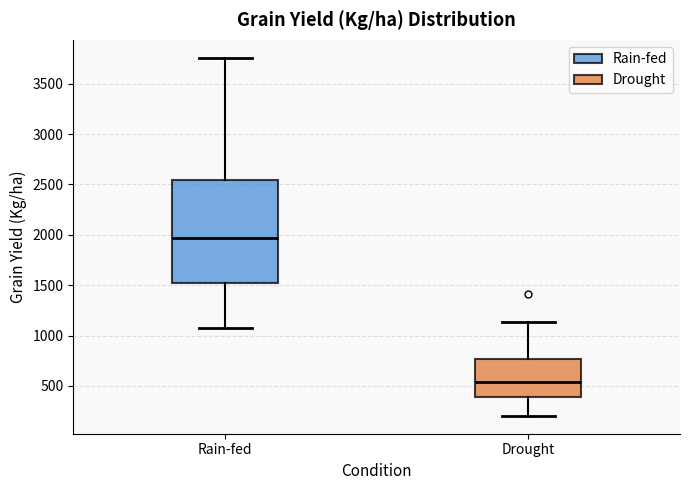

Reading left to right, read every box against the y-axis: the position of its median line, the range the box covers, and the ends of its whiskers. The values are not printed on the chart, so give them approximately, as read against the axis.

Rain-fed: median 1950, box 1500 to 2550, whiskers 1050 to 3750
Drought: median 550, box 400 to 750, whiskers 200 to 1150